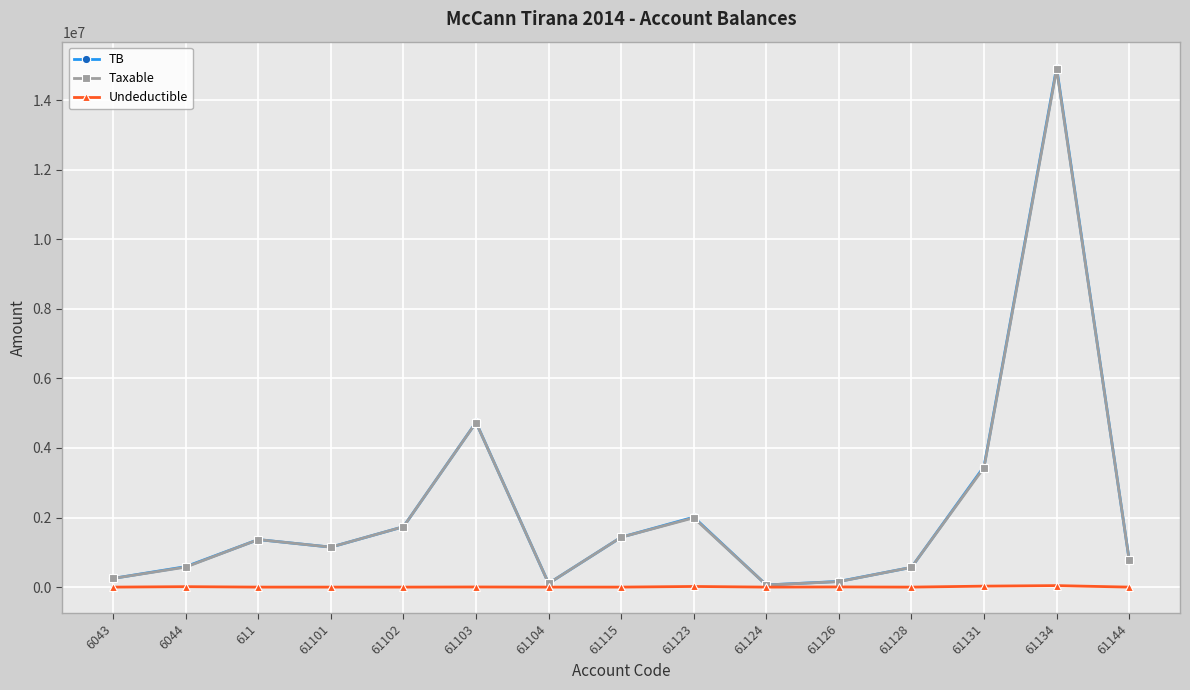

True or false: Undeductible has a value of 18500.0 at 61123.

True